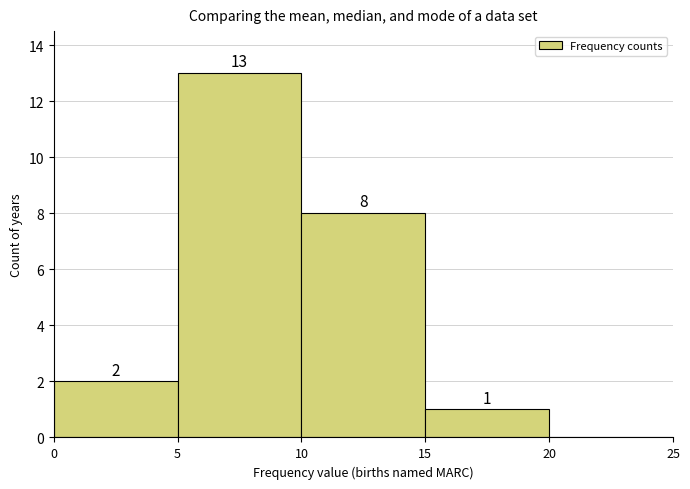

Over which range of the x-axis is the bar tallest?

5 to 10